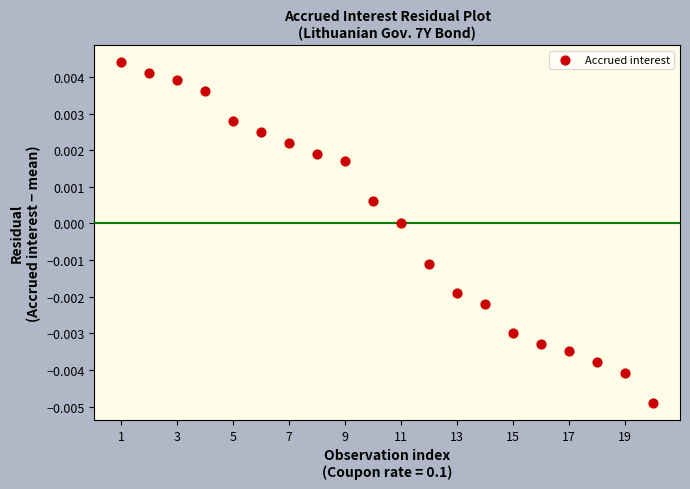

What is the range of X values (max minus min)?

19.0